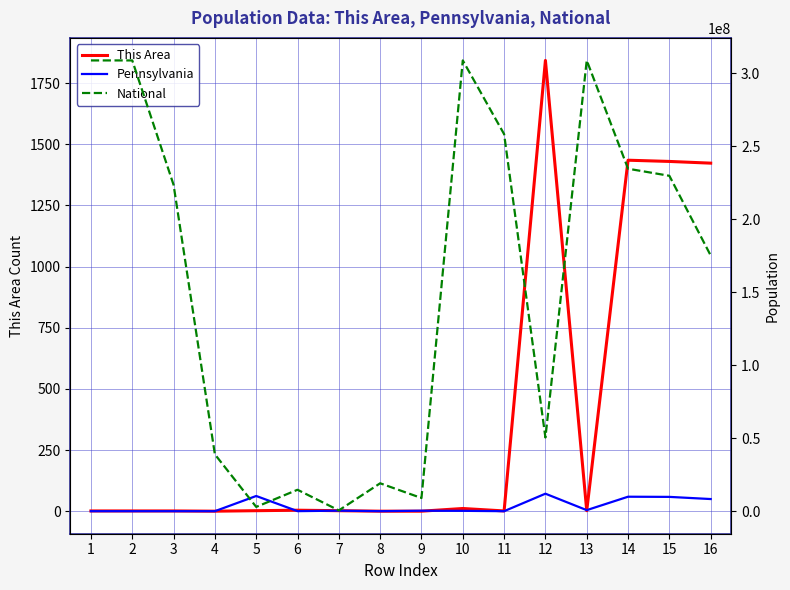

Rank the categories by National value from lowest to highest.

7, 5, 9, 6, 8, 4, 12, 16, 3, 15, 14, 11, 1, 2, 10, 13